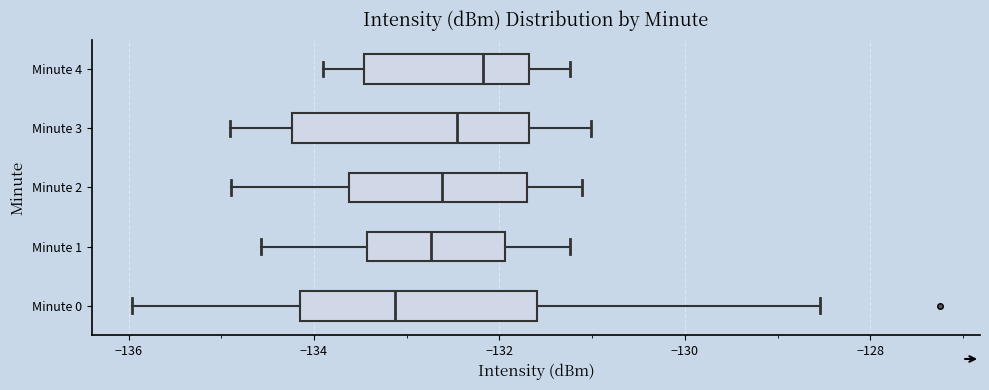

Which box has the furthest to the right median line?

Minute 4